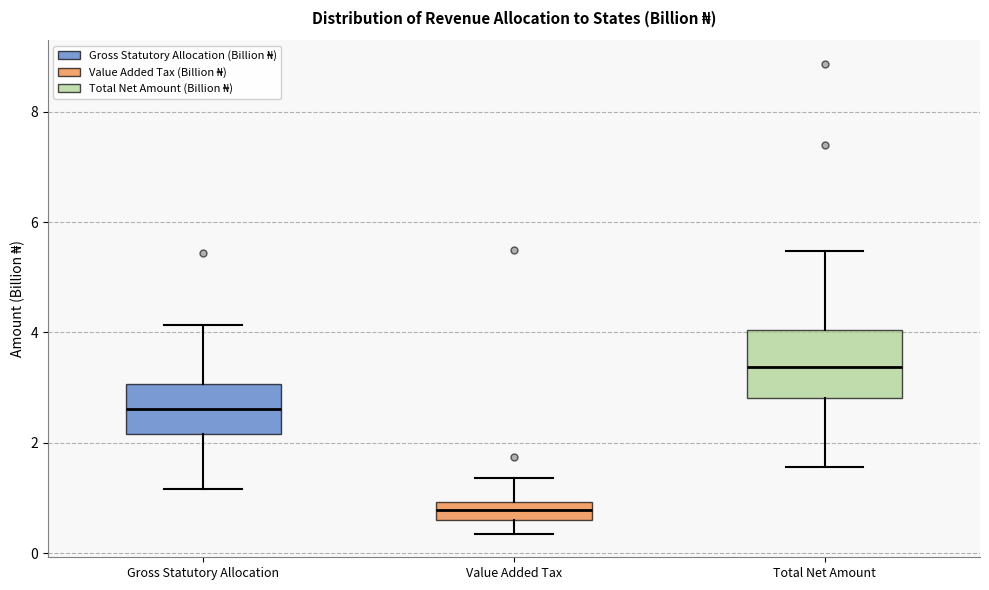

Where does the median line of the box for Gross Statutory Allocation sit on the y-axis? The values are not printed on the chart, so give them approximately, as read against the axis.

2.6